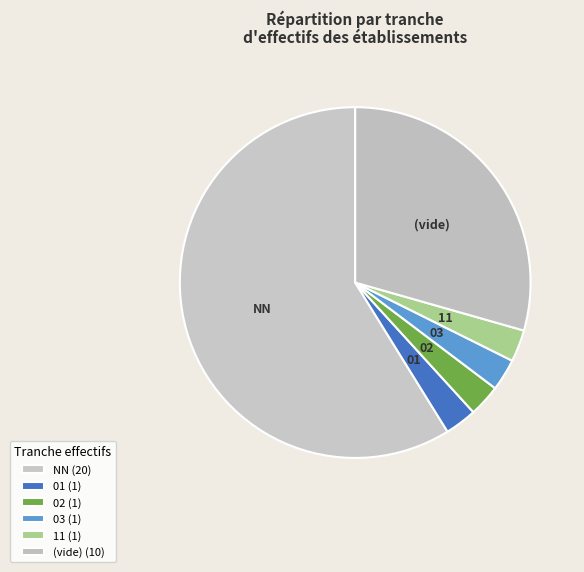

Approximately how many times larger is the value at 03 compared to 01?

1.0